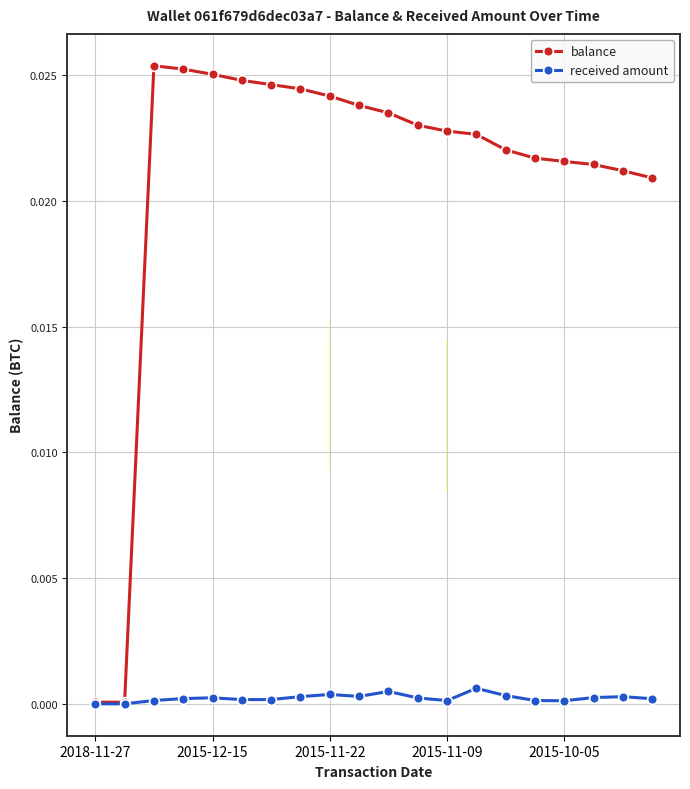

Rank the series by their maximum value, from highest to lowest.

balance, received amount